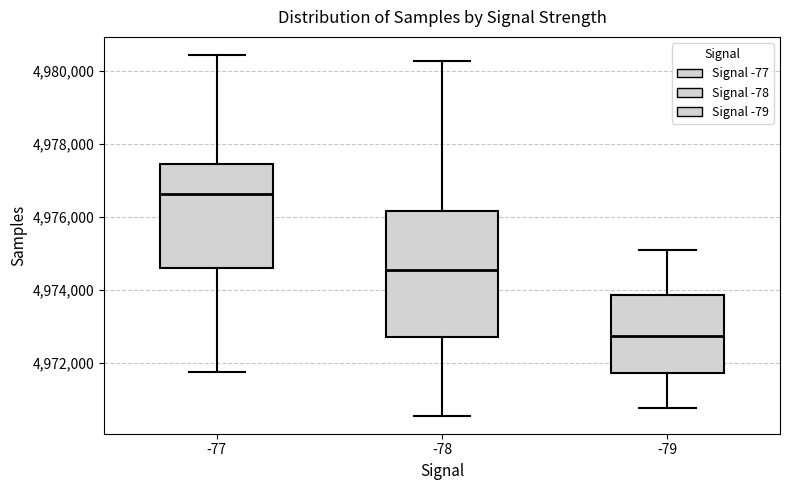

Which box is the tallest, from its lower edge to its upper edge?

-78